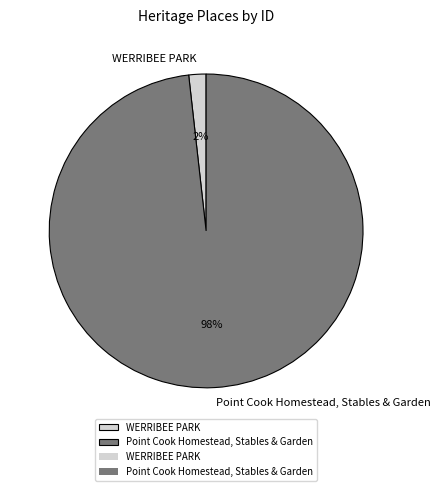

Which slice represents more than half of the pie?

Point Cook Homestead, Stables & Garden